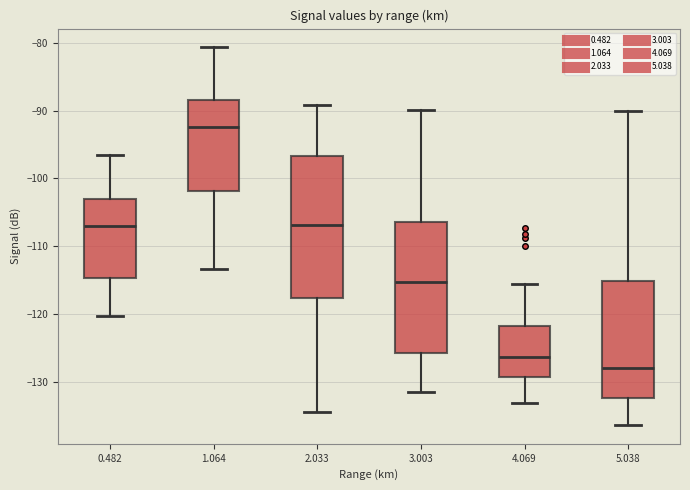

Which box's median line is the lowest?

5.038